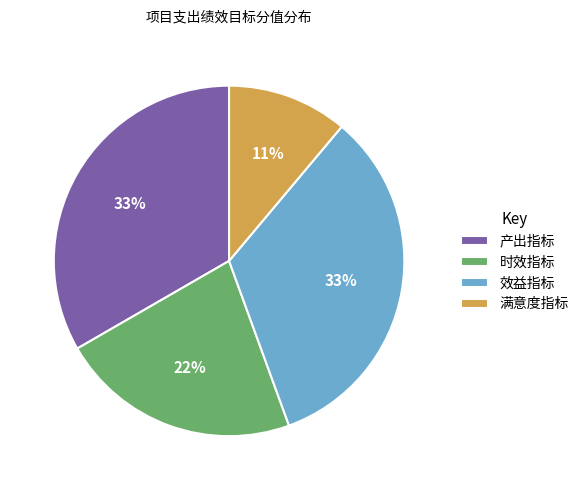

True or false: 满意度指标 accounts for 19% of the total.

False